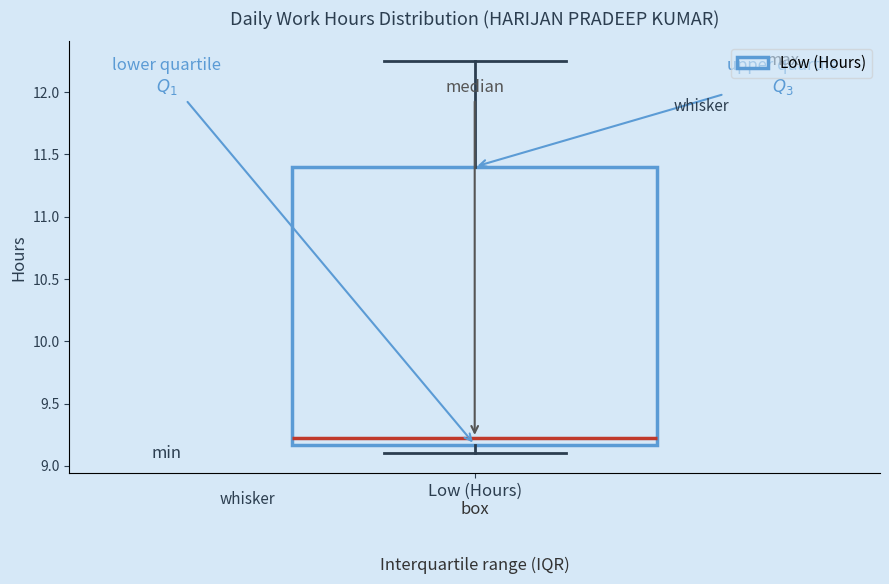

Where does the median line of the box for Low (Hours) sit on the y-axis? The values are not printed on the chart, so give them approximately, as read against the axis.

9.25